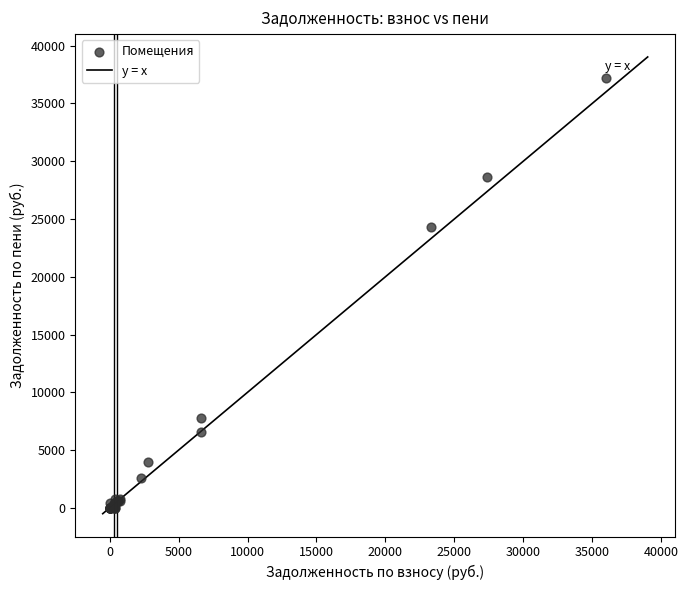

What Y value in the scatter plot is closest to 18581?

24313.3